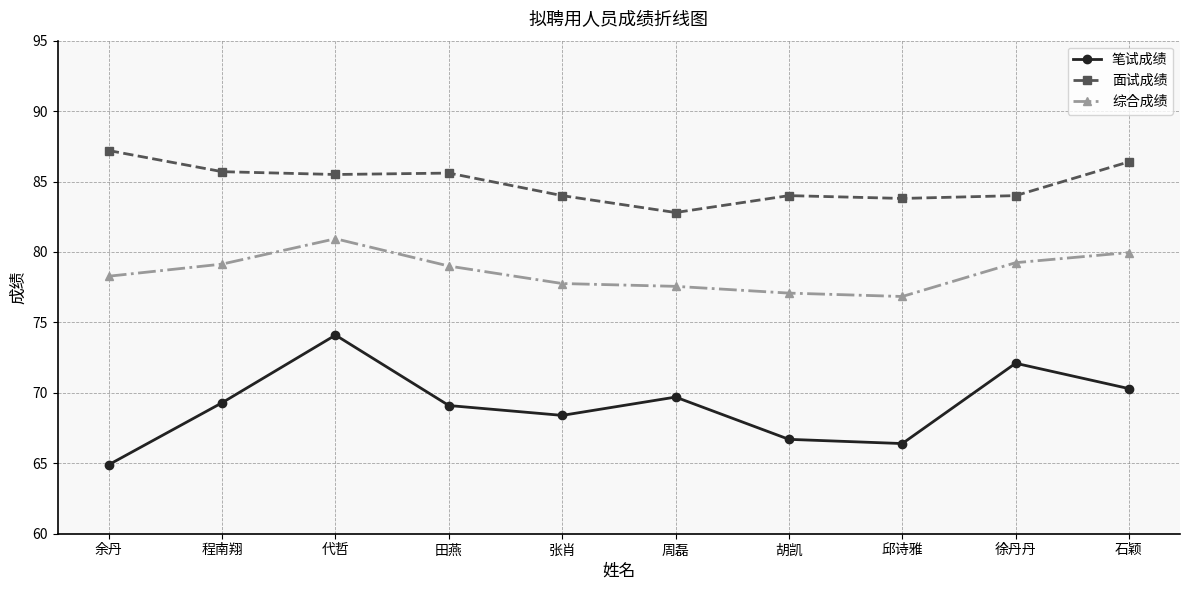

What is the sum of all 综合成绩 values?

785.8